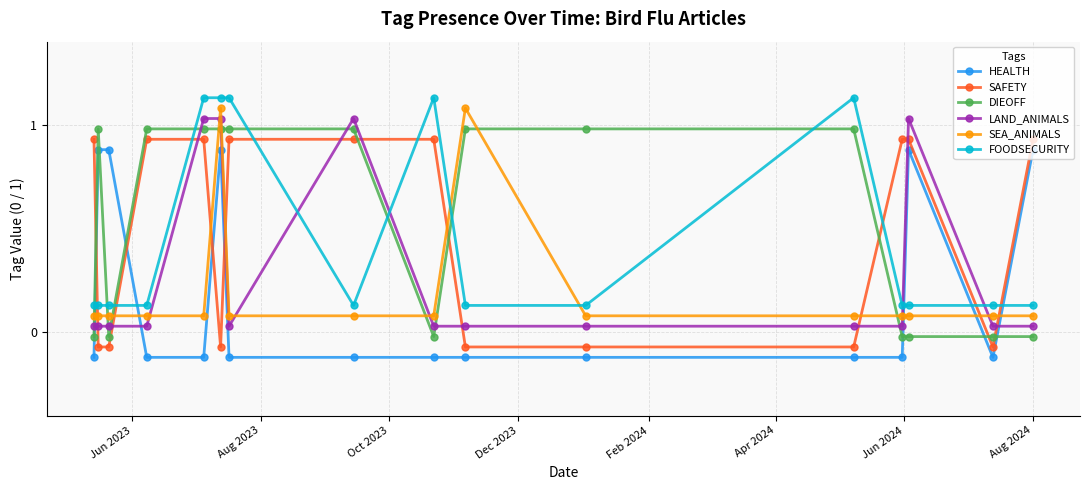

Which series ends up on top after the final intersection of HEALTH and SAFETY?

SAFETY